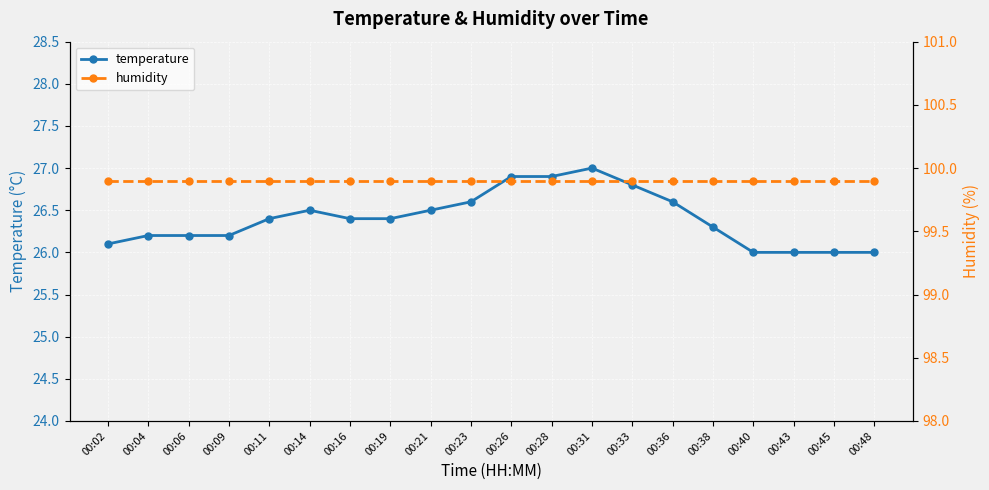

Which series has the widest spread of values?

temperature